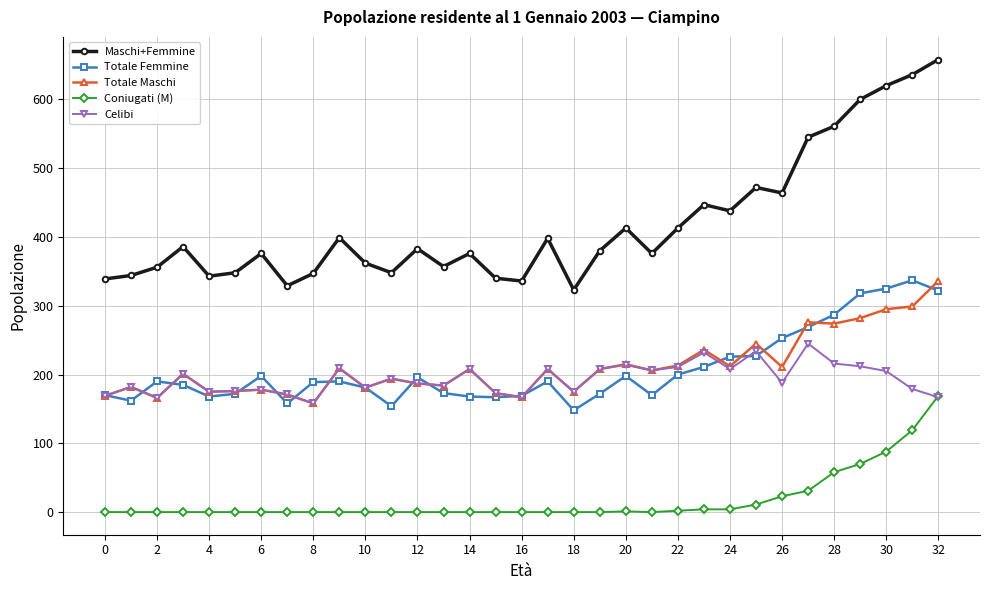

At how many categories does at least one series exceed 426?

10